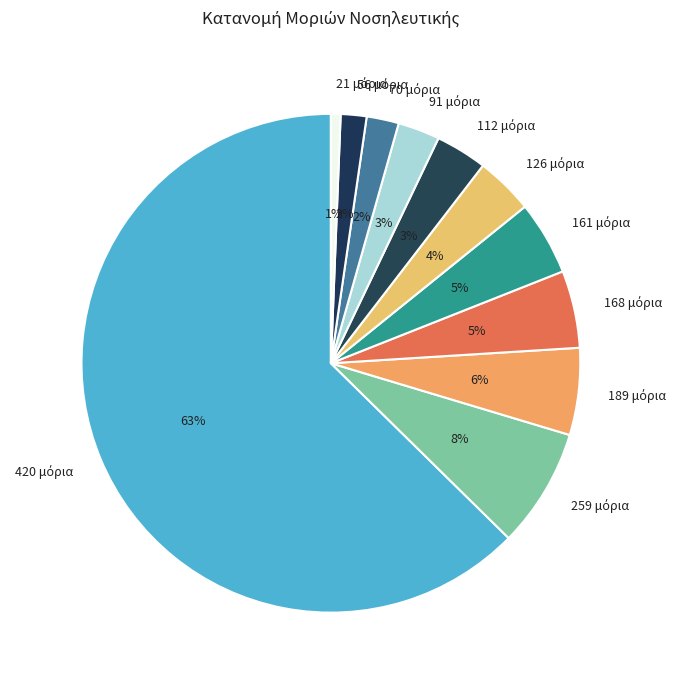

To the nearest percent, what is the average slice percentage?

9%